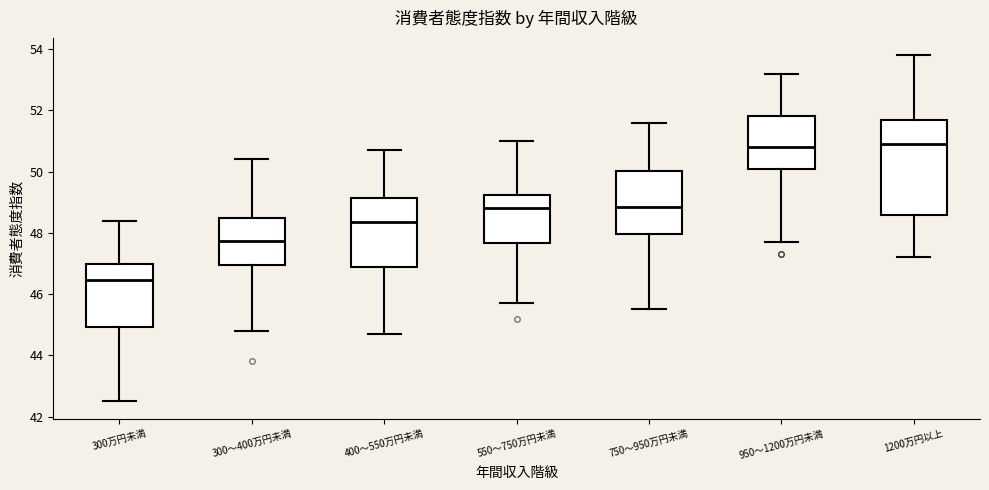

Reading left to right, read every box against the y-axis: the position of its median line, the range the box covers, and the ends of its whiskers. The values are not printed on the chart, so give them approximately, as read against the axis.

300万円未満: median 46.4, box 45.0 to 47.0, whiskers 42.6 to 48.4
300～400万円未満: median 47.8, box 47.0 to 48.6, whiskers 44.8 to 50.4
400～550万円未満: median 48.4, box 46.8 to 49.2, whiskers 44.8 to 50.8
550～750万円未満: median 48.8, box 47.6 to 49.2, whiskers 45.8 to 51.0
750～950万円未満: median 48.8, box 48.0 to 50.0, whiskers 45.6 to 51.6
950～1200万円未満: median 50.8, box 50.2 to 51.8, whiskers 47.8 to 53.2
1200万円以上: median 51.0, box 48.6 to 51.8, whiskers 47.2 to 53.8